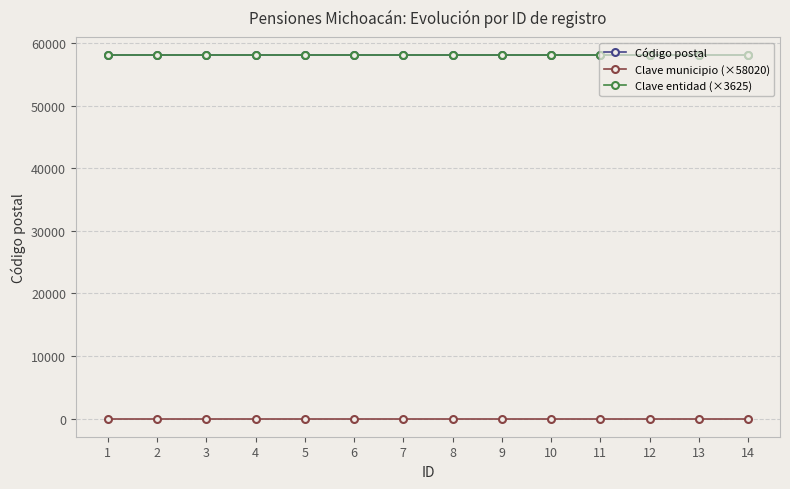

Reading left to right, transcribe all the data shown in this chart.

Código postal: 58050	58050	58050	58050	58050	58050	58050	58050	58050	58050	58050	58050	58050	58050
Clave municipio (×58020): 21	21	21	21	21	21	21	21	21	21	21	21	21	21
Clave entidad (×3625): 58000	58000	58000	58000	58000	58000	58000	58000	58000	58000	58000	58000	58000	58000